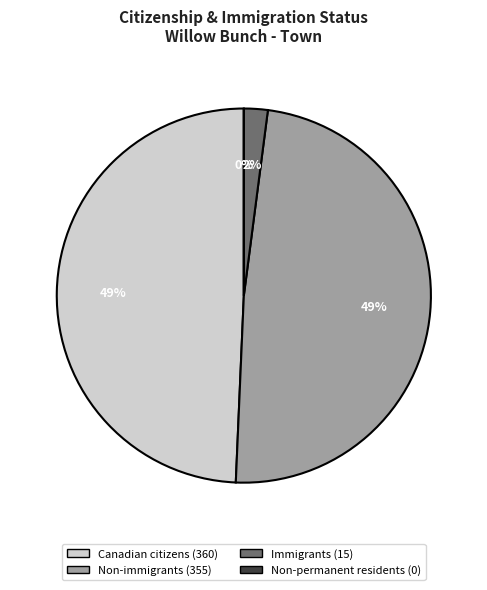

Does Non-permanent residents account for over 50% of the chart?

No